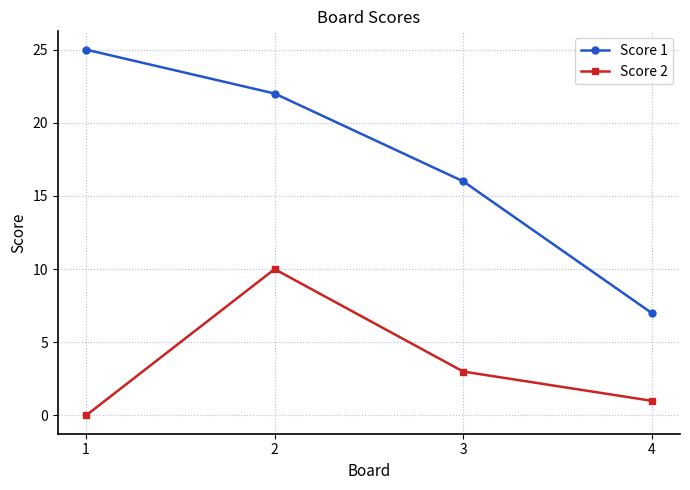

What is the difference between the second highest and minimum values in the Score 1 series?

15